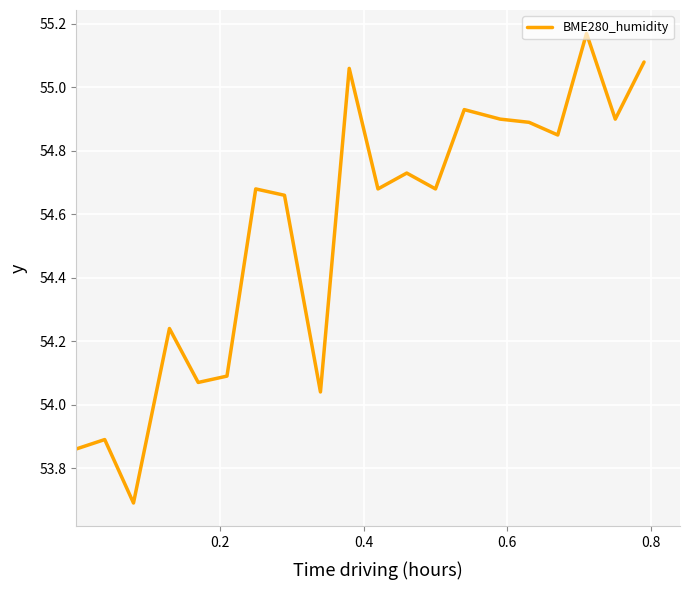

What is the smallest value displayed?

53.7